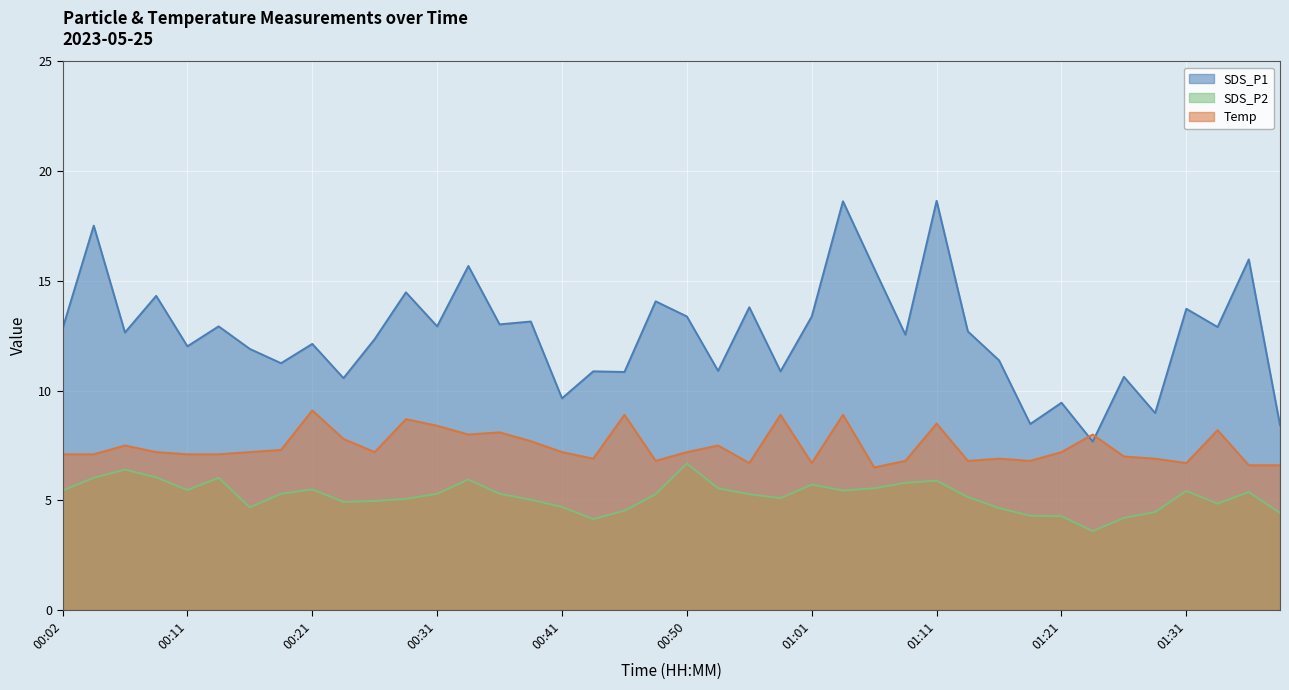

Where does the SDS_P1 series first go above 12?

00:02